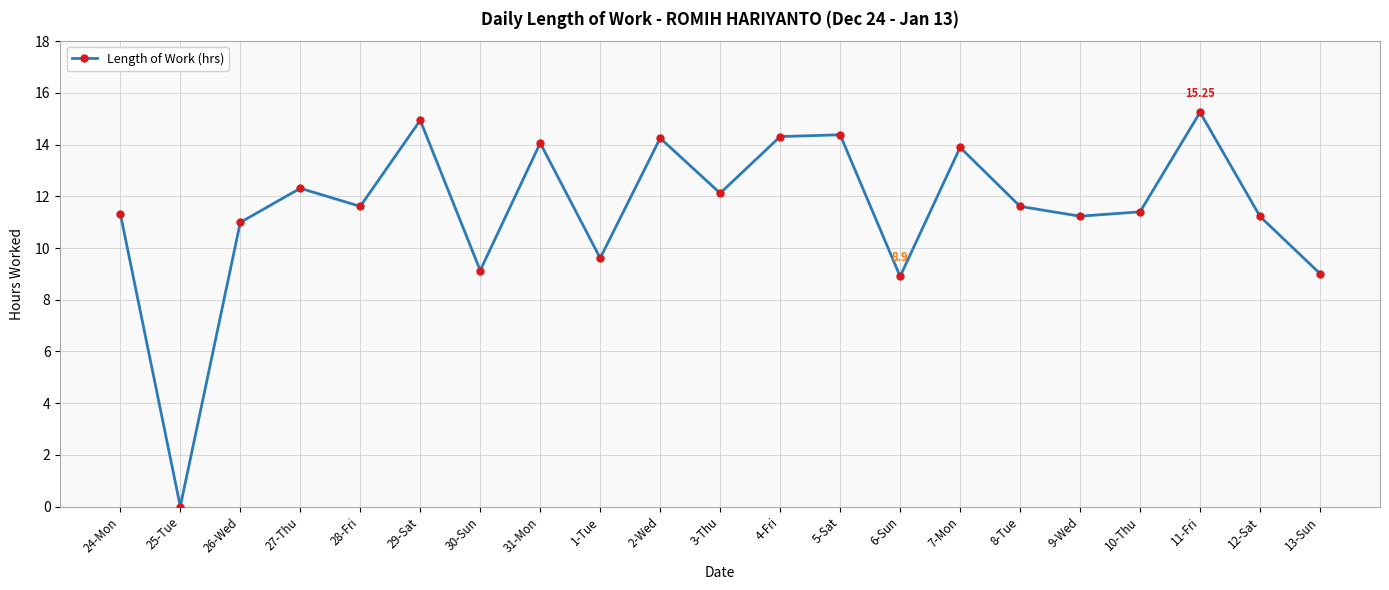

What is the sum of the values at 29-Sat and 6-Sun?

23.8